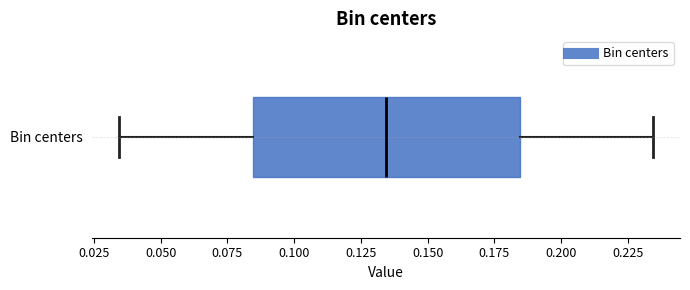

Read this box plot against the x-axis: the position of the median line, the range covered by the box, and the ends of both whiskers. The values are not printed on the chart, so give them approximately, as read against the axis.

median 0.135, box 0.085 to 0.185, whiskers 0.035 to 0.235